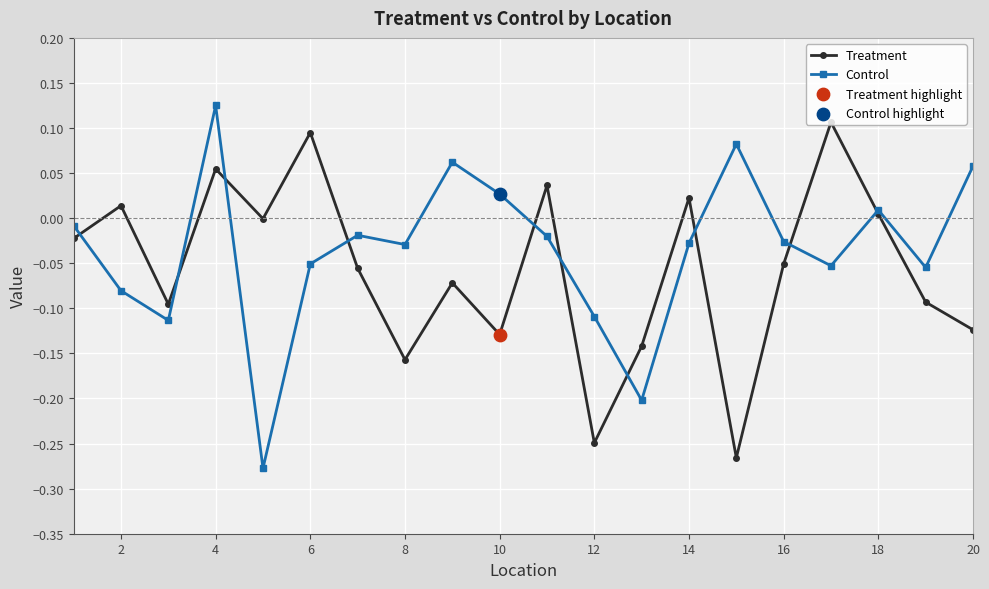

In Treatment, how many points are higher than both neighbors (excluding endpoints)?

7